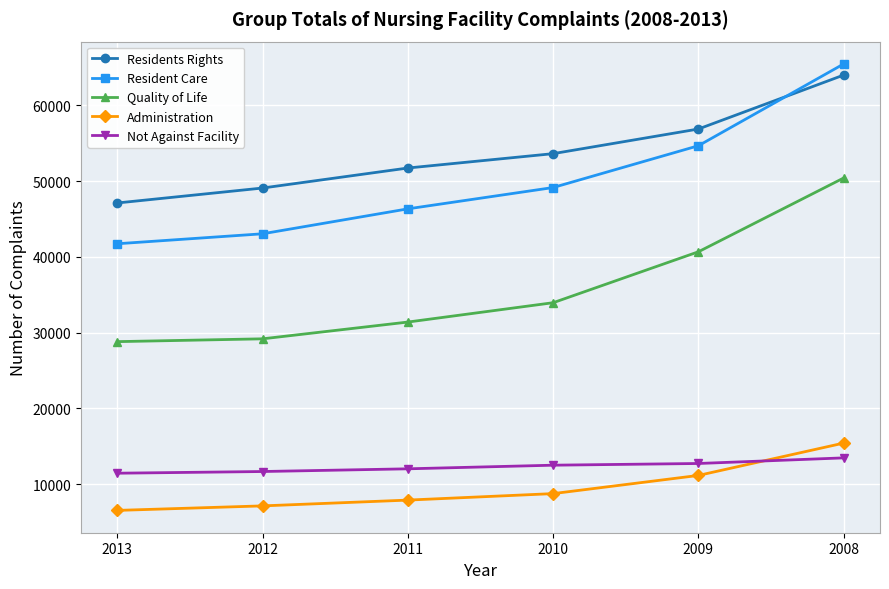

What is the sum of all Resident Care values?

300390